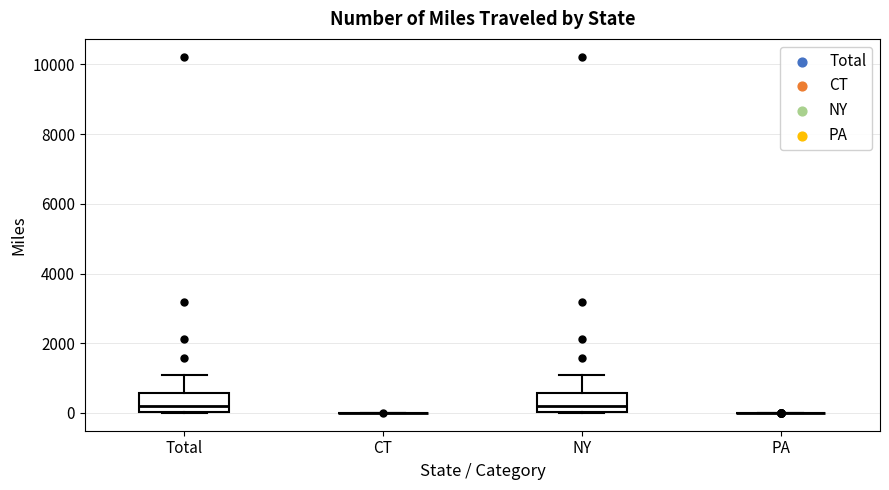

Reading left to right, transcribe this box plot: for each box, give where its median line is, the range the box spans, and where its two whiskers end, as read against the y-axis. The values are not printed on the chart, so give them approximately, as read against the axis.

Total: median 200, box 0 to 600, whiskers 0 to 1000
CT: box collapsed to a line at 0, whiskers 0 to 0
NY: median 200, box 0 to 600, whiskers 0 to 1000
PA: box collapsed to a line at 0, whiskers 0 to 0